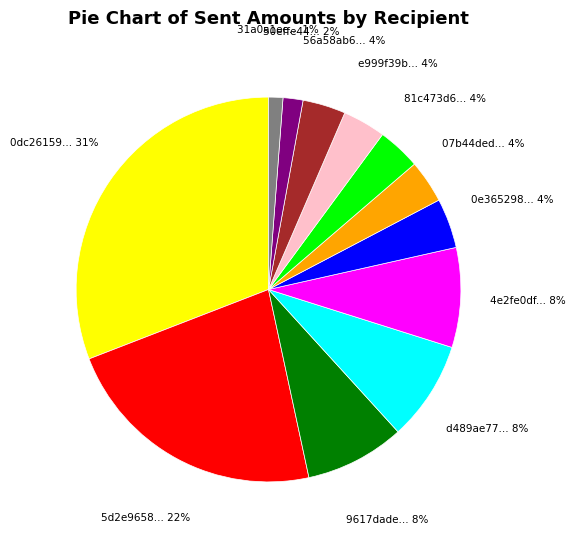

Is there a majority slice in this chart?

No